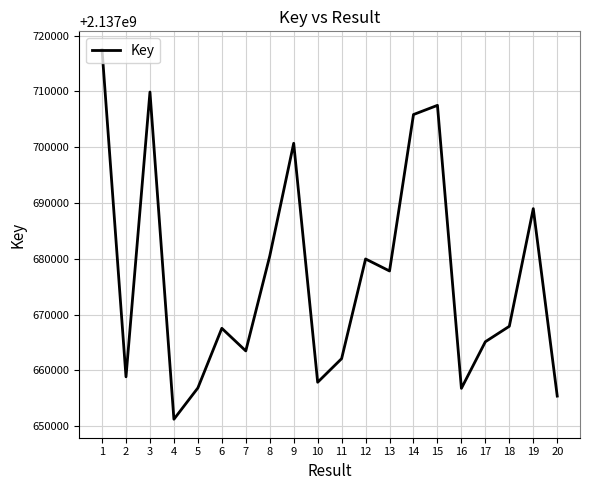

What is the difference between the maximum and minimum values?

66193